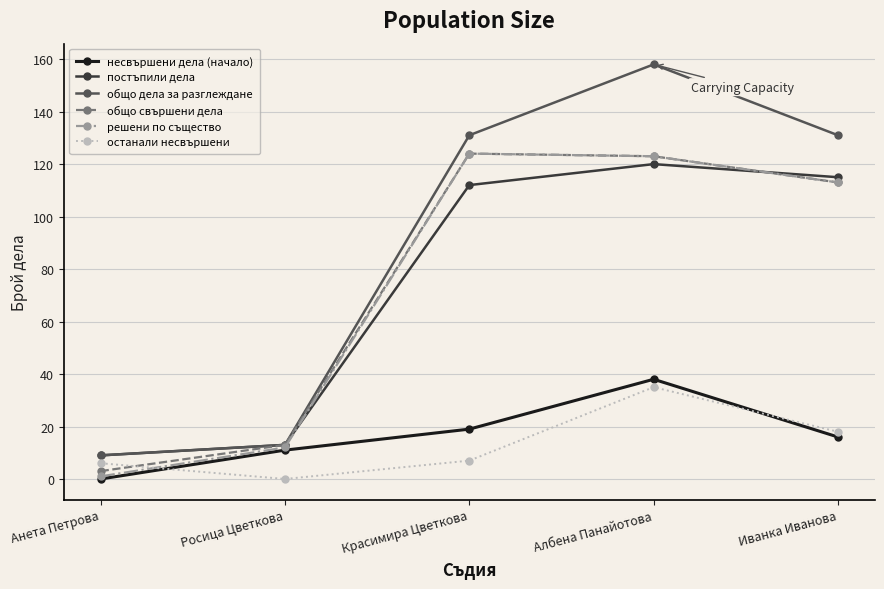

Is this an area chart (filled region under the line)?

No